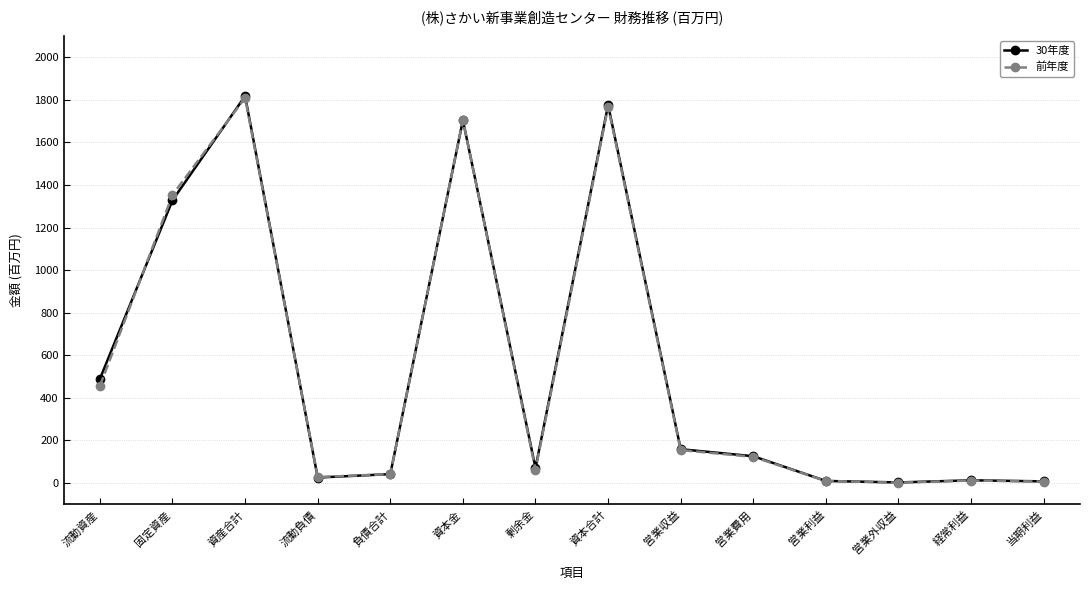

What is the total value across all series at 資産合計?

3626